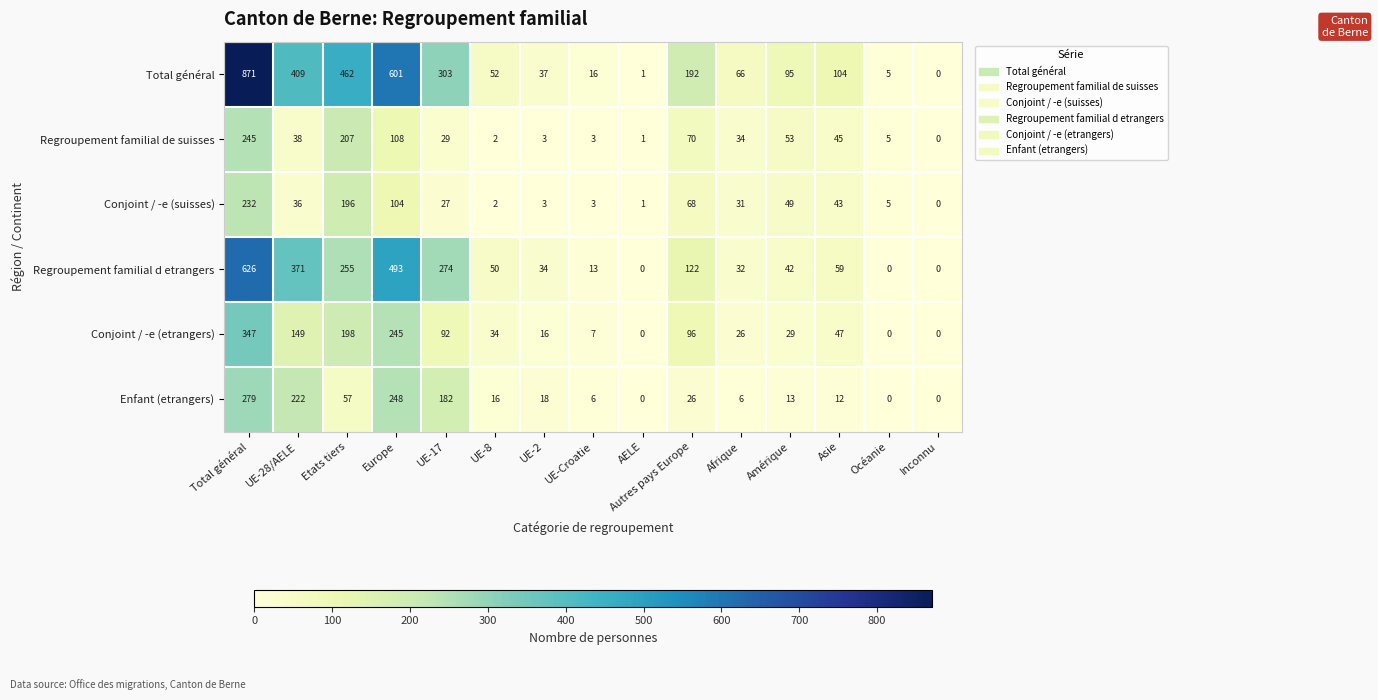

The value of Regroupement familial de suisses at UE-17 is 13. True or false?

False